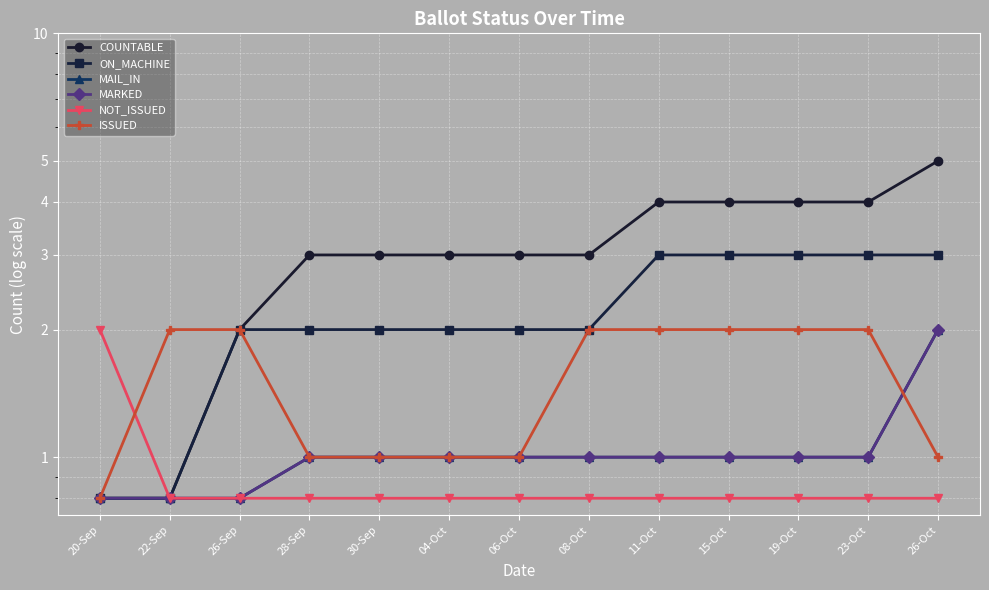

Does the chart display data point markers on the line(s)?

Yes